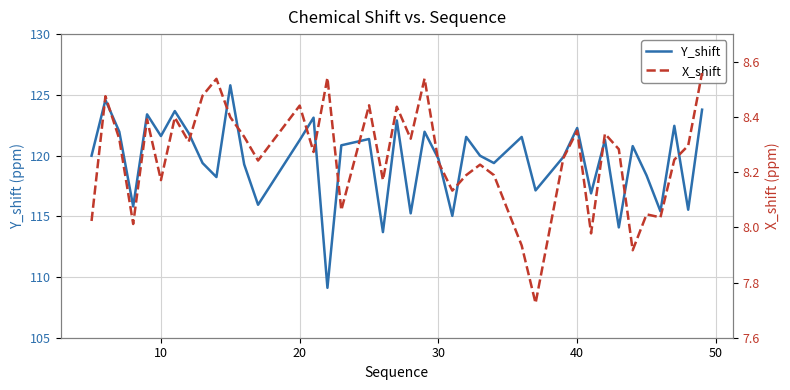

What is the maximum value for Y_shift?

125.8